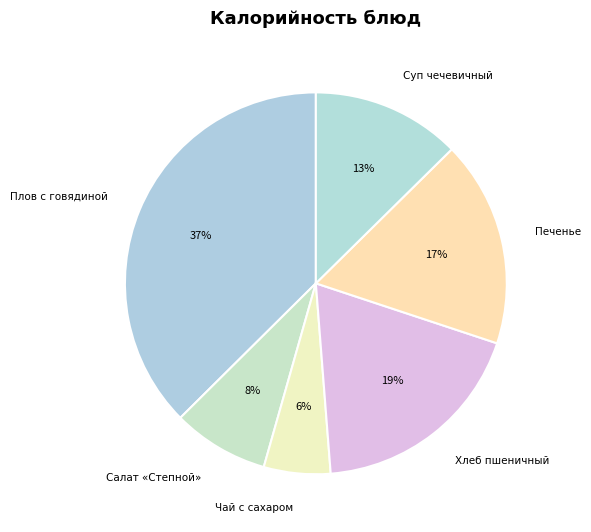

The Суп чечевичный slice represents 13% of the pie. True or false?

True